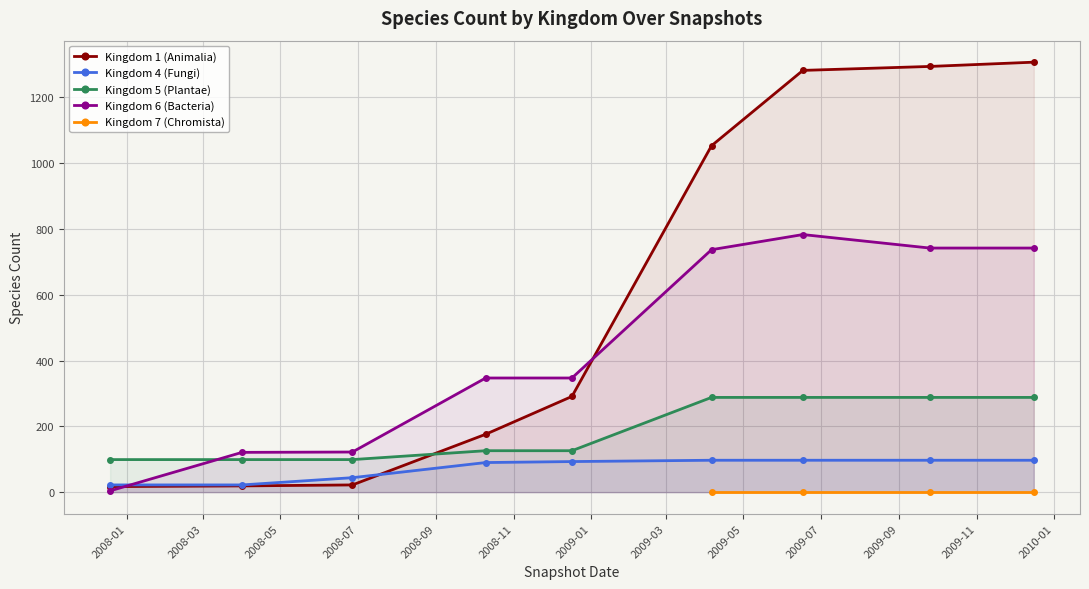

The 4 series shows 31 at 1. True or false?

False